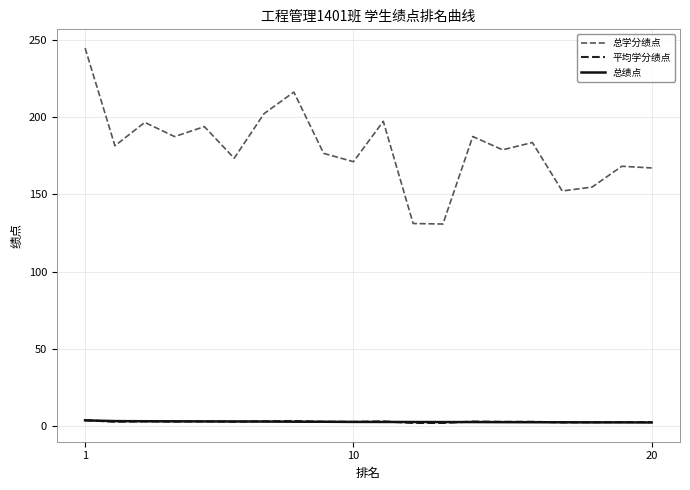

What are all the series names shown in the legend?

总学分绩点, 平均学分绩点, 总绩点